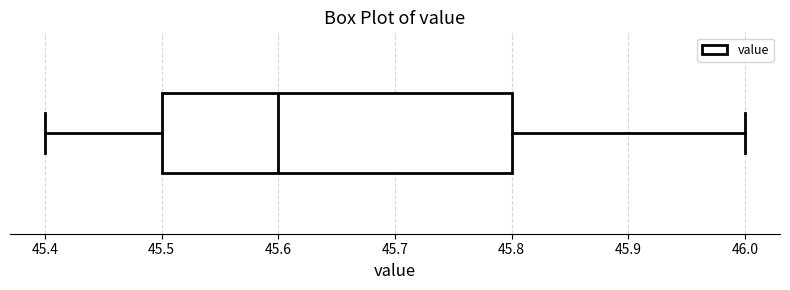

Where does the median line of the box sit on the x-axis? The values are not printed on the chart, so give them approximately, as read against the axis.

45.6